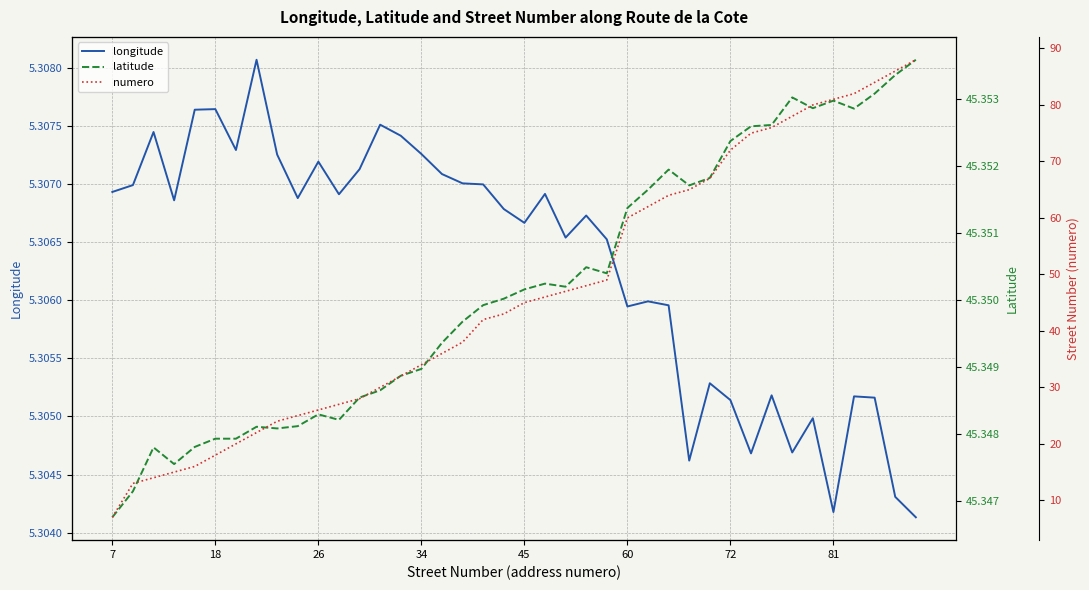

What is the spread (max minus min) of values at 17?

40.0